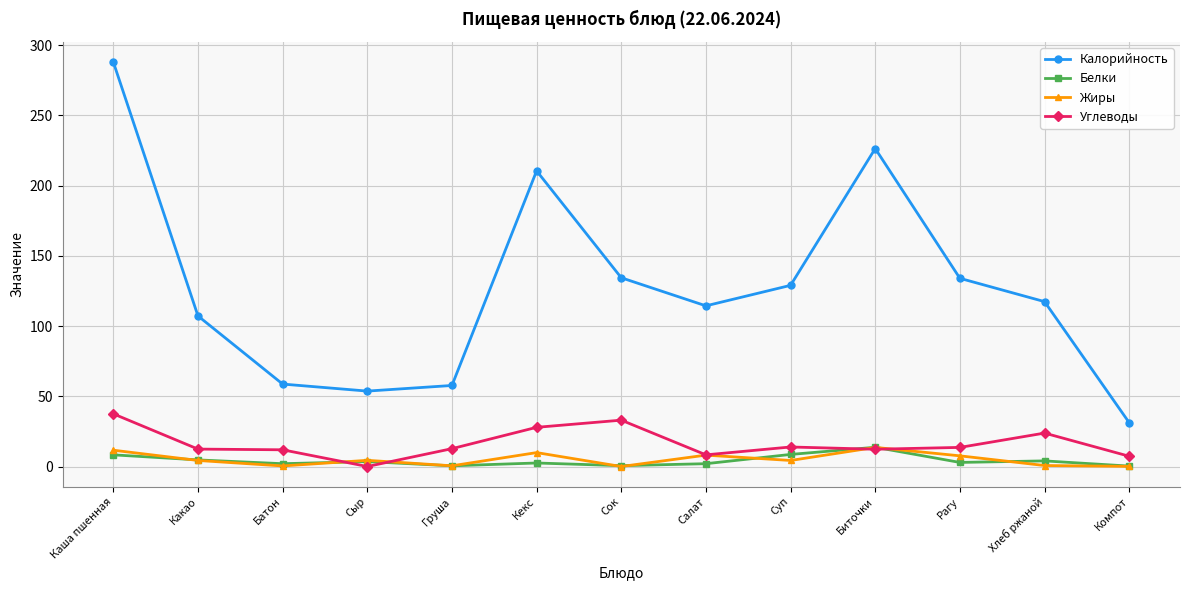

What is the approximate value of Калорийность at Хлеб ржаной?

117.4